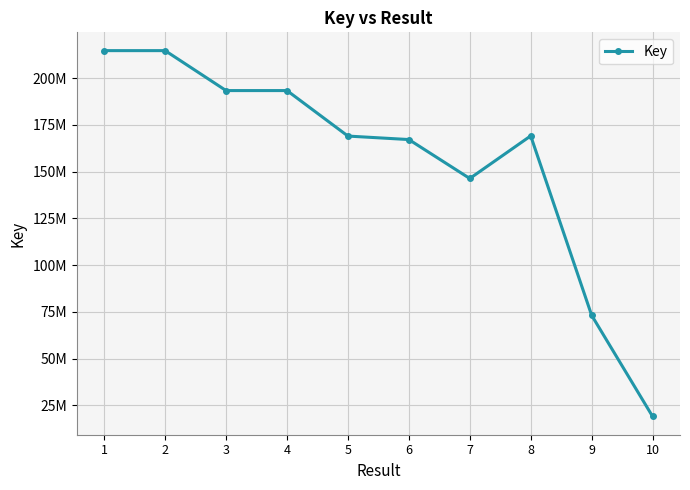

What is the approximate value at 3, to the nearest 100?

193322900